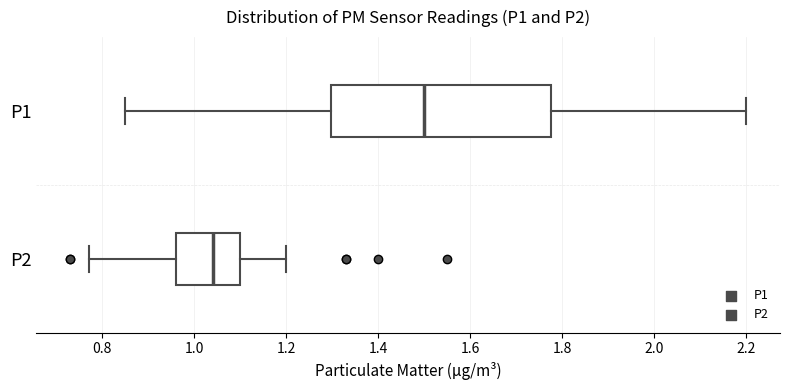

Reading bottom to top, transcribe this box plot: for each box, give where its median line is, the range the box spans, and where its two whiskers end, as read against the x-axis. The values are not printed on the chart, so give them approximately, as read against the axis.

P2: median 1.04, box 0.96 to 1.10, whiskers 0.78 to 1.20
P1: median 1.50, box 1.30 to 1.78, whiskers 0.86 to 2.20